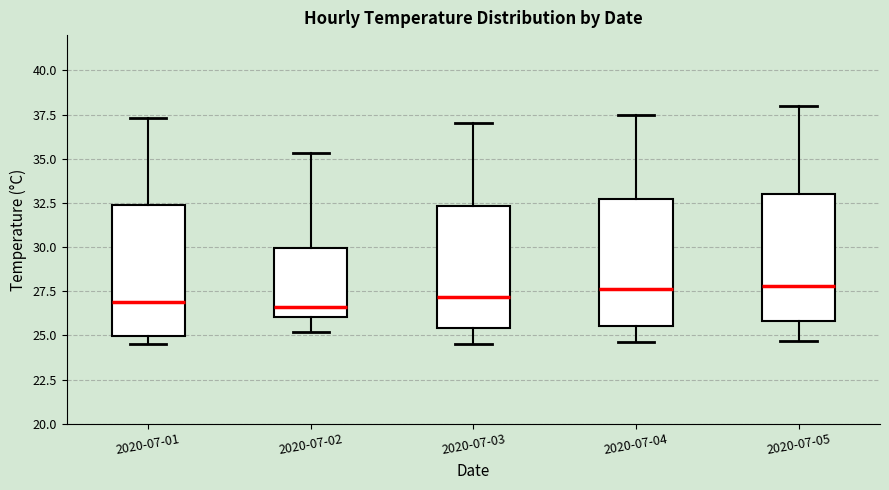

Reading left to right, transcribe this box plot: for each box, give where its median line is, the range the box spans, and where its two whiskers end, as read against the y-axis. The values are not printed on the chart, so give them approximately, as read against the axis.

2020-07-01: median 27.0, box 25.0 to 32.5, whiskers 24.5 to 37.5
2020-07-02: median 26.5, box 26.0 to 30.0, whiskers 25.0 to 35.5
2020-07-03: median 27.0, box 25.5 to 32.5, whiskers 24.5 to 37.0
2020-07-04: median 27.5, box 25.5 to 32.5, whiskers 24.5 to 37.5
2020-07-05: median 28.0, box 26.0 to 33.0, whiskers 24.5 to 38.0